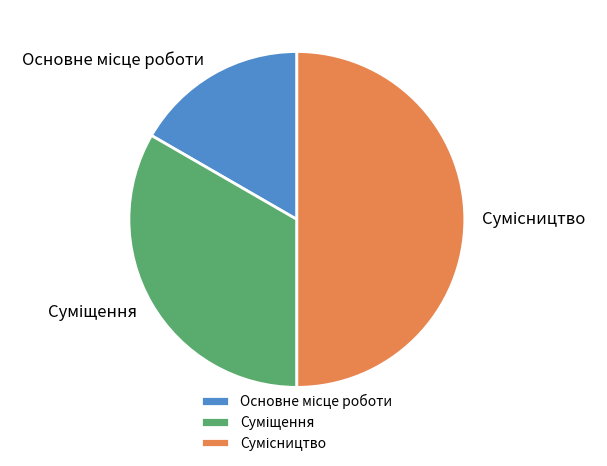

Do Сумісництво and Основне місце роботи together represent more than half of the pie?

Yes